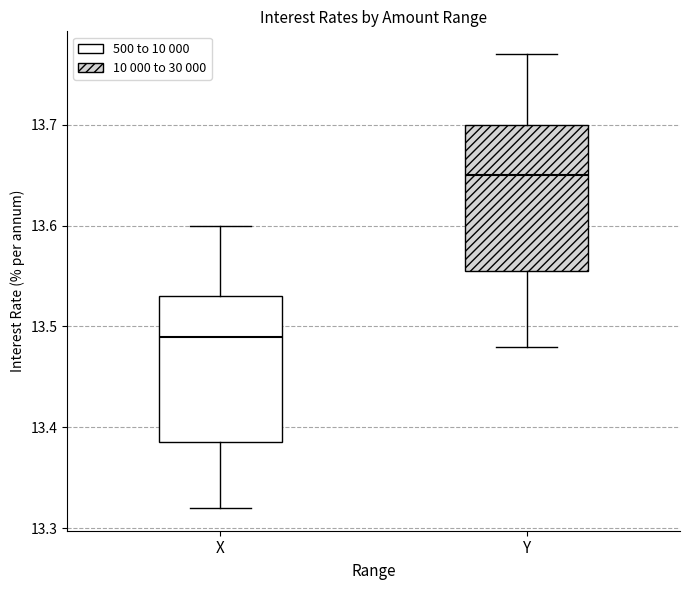

Reading left to right, transcribe this box plot: for each box, give where its median line is, the range the box spans, and where its two whiskers end, as read against the y-axis. The values are not printed on the chart, so give them approximately, as read against the axis.

X: median 13.49, box 13.39 to 13.53, whiskers 13.32 to 13.60
Y: median 13.65, box 13.56 to 13.70, whiskers 13.48 to 13.77